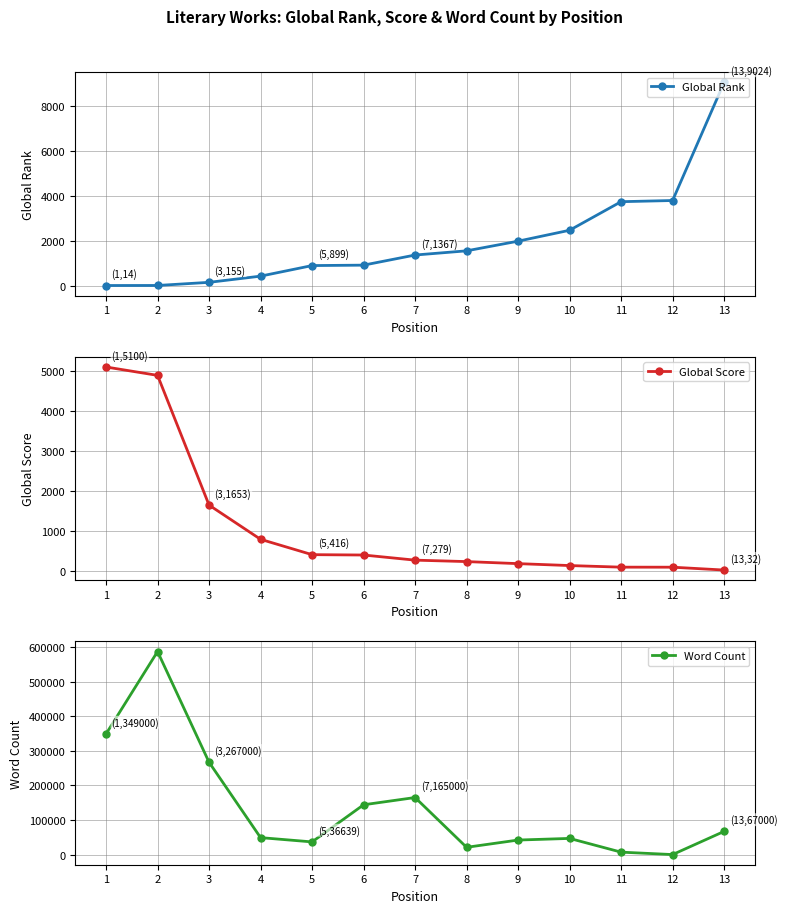

How many values in the Global Rank series are below 1367?

6